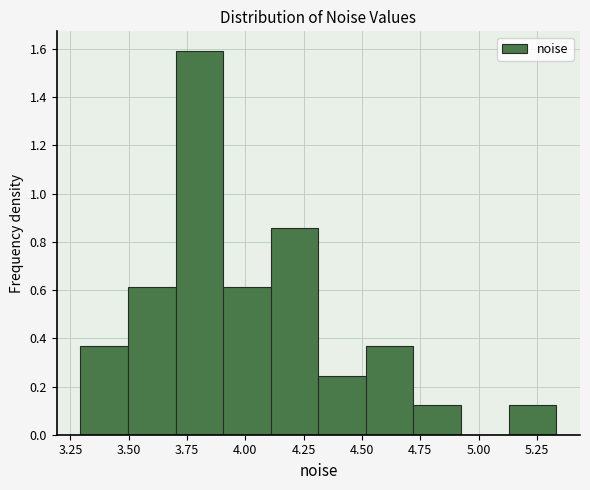

Reading left to right, list every bar in this chart as the range it spans on the x-axis followed by its height. Neither the bar edges nor the heights are printed on the chart, so give them approximately, as read against the axes.

3.30 to 3.50: 0.36
3.50 to 3.70: 0.62
3.70 to 3.90: 1.60
3.90 to 4.10: 0.62
4.10 to 4.30: 0.86
4.30 to 4.50: 0.24
4.50 to 4.70: 0.36
4.70 to 4.90: 0.12
4.90 to 5.15: 0
5.15 to 5.35: 0.12